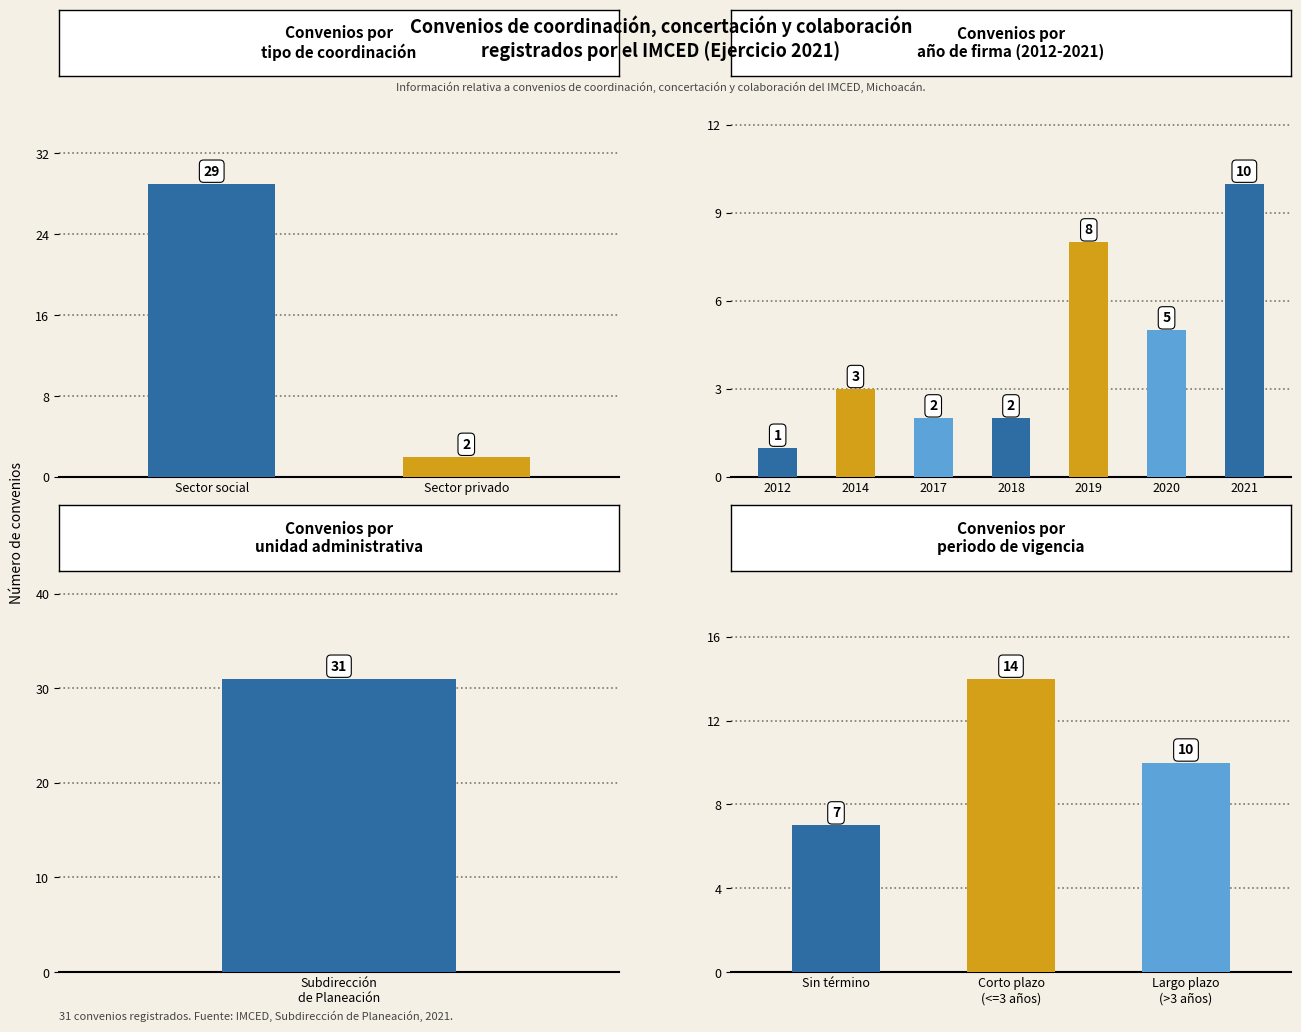

How many categories are shown in the chart?

2